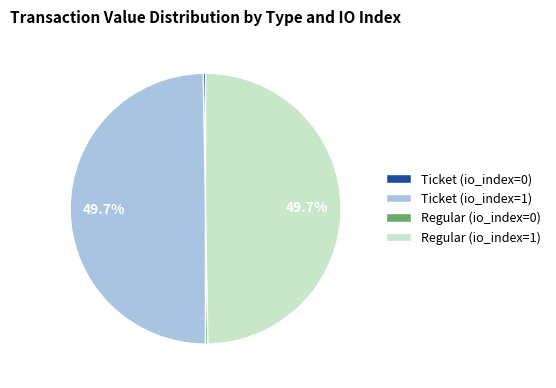

Count the number of slices in the pie.

4